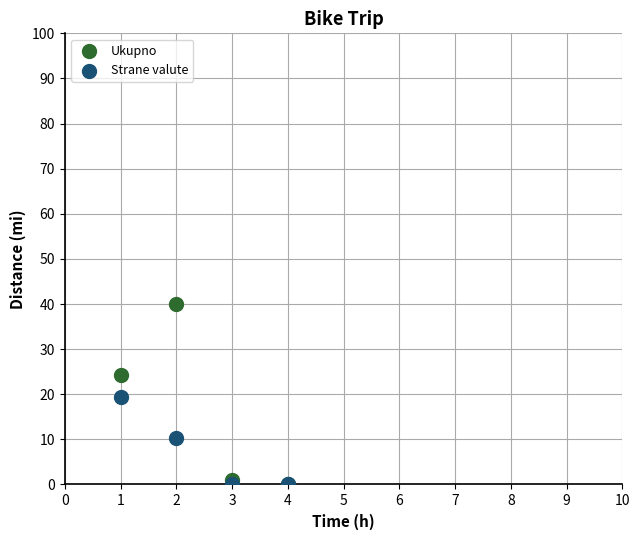

In the Strane valute series, what Y value is closest to 9?

10.3